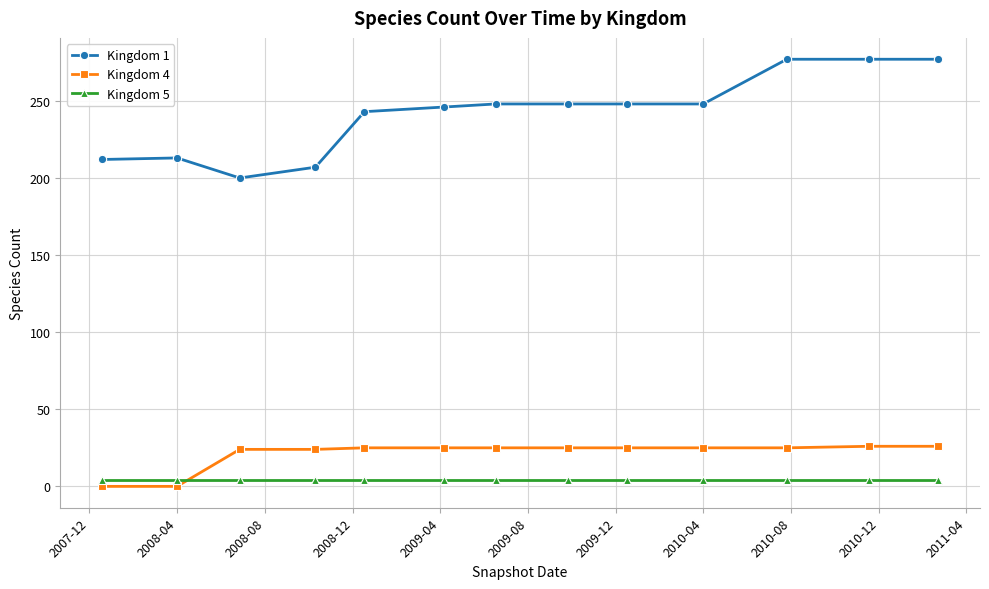

Which series has the largest total across all categories?

Kingdom 1